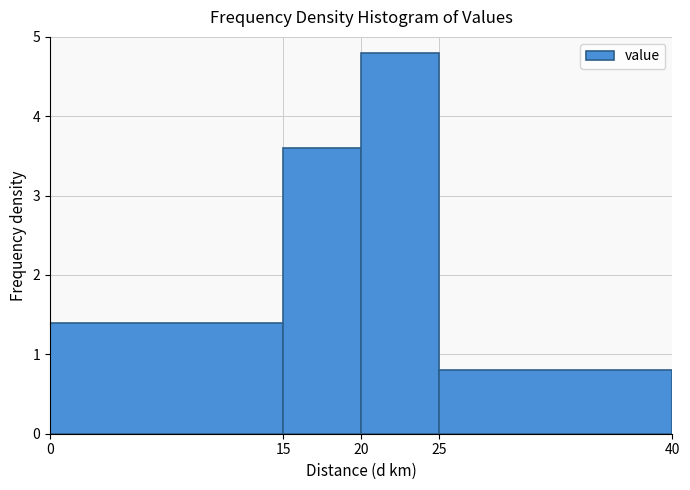

Reading left to right, transcribe this chart: for each bar, give the range it covers on the x-axis and its height. The values are not printed on the chart, so give them approximately, as read against the axis.

0 to 15: 1.4
15 to 20: 3.6
20 to 25: 4.8
25 to 40: 0.8